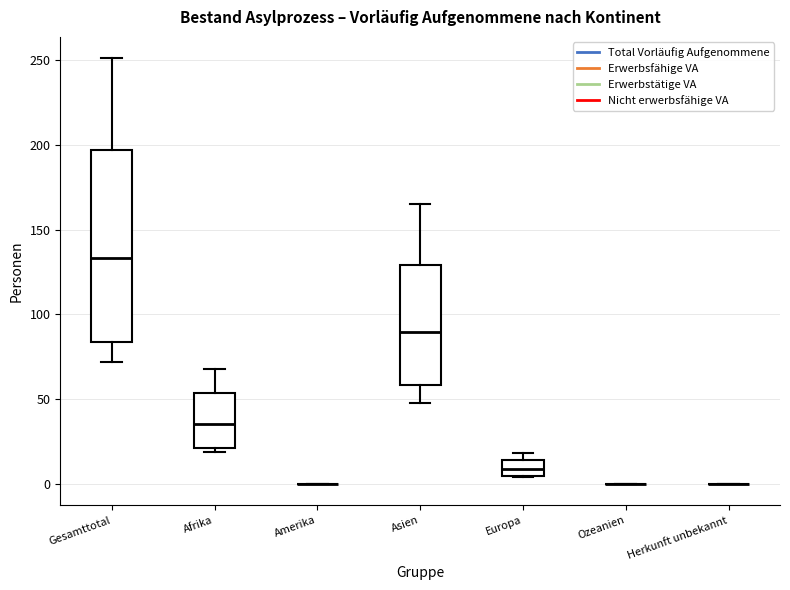

Which box is the tallest, from its lower edge to its upper edge?

Gesamttotal